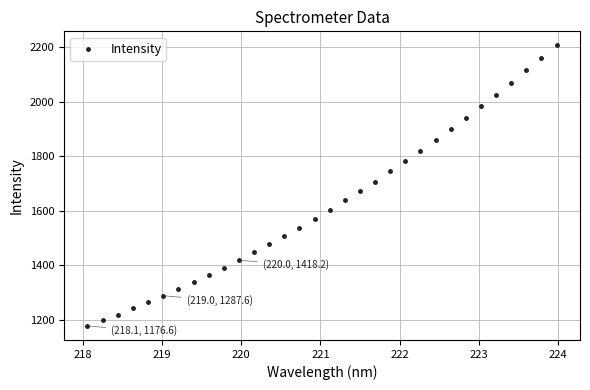

What is the range of Y values (max minus min)?

1030.8